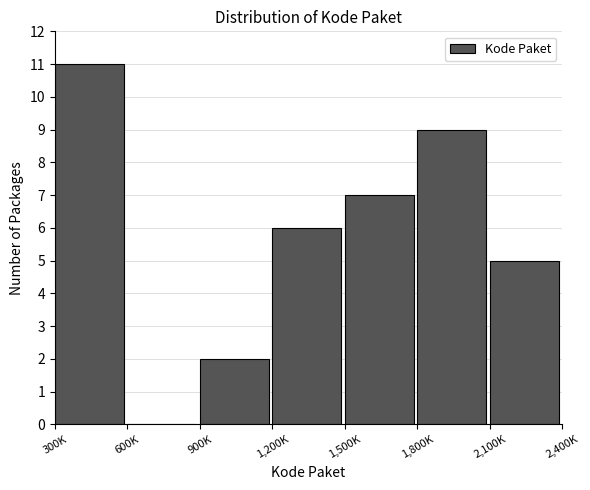

Reading right to left, extract all data points from this chart.

2,100K=5	1,800K=9	1,500K=7	1,200K=6	900K=2	600K=0	300K=11